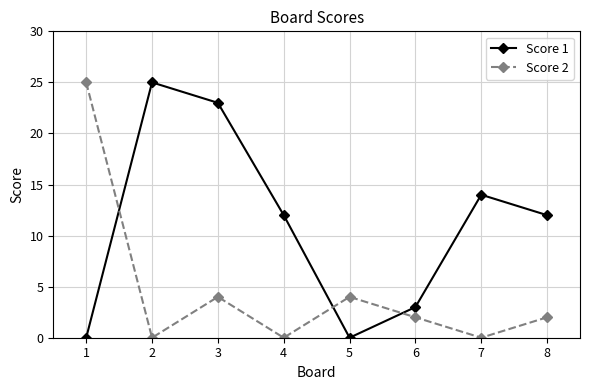

The Score 2 series shows 0 at 4. True or false?

True